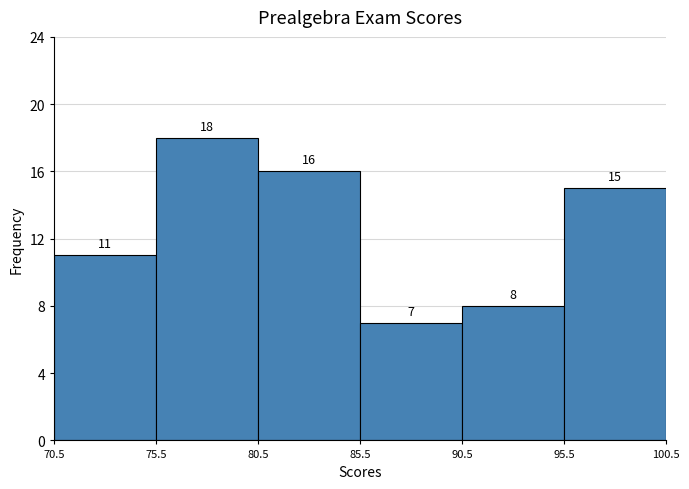

Reading left to right, list every bar in this chart as the range it spans on the x-axis followed by its height.

70.5 to 75.5: 11
75.5 to 80.5: 18
80.5 to 85.5: 16
85.5 to 90.5: 7
90.5 to 95.5: 8
95.5 to 100.5: 15